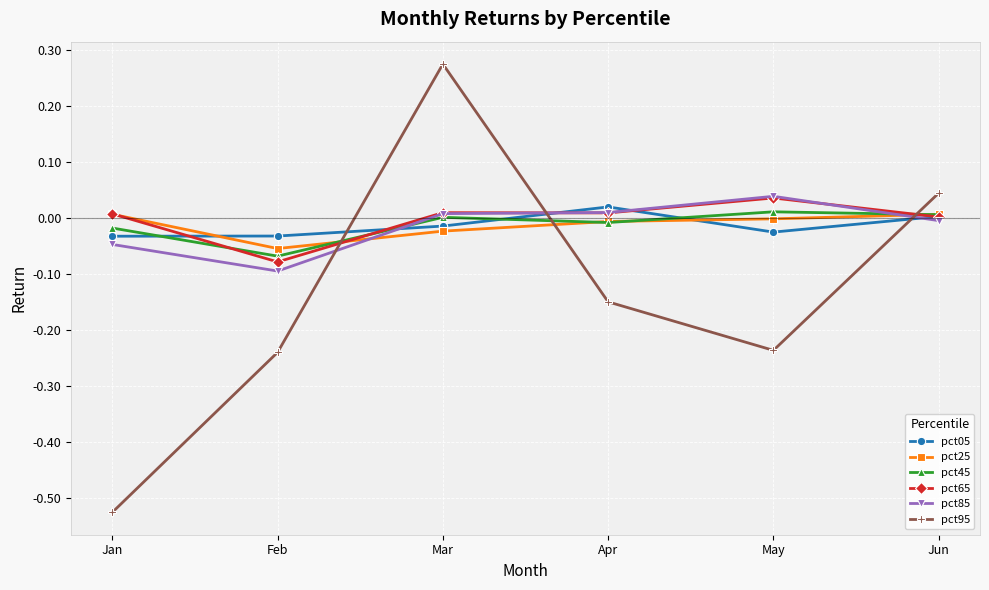

Which series has the widest spread of values?

pct95